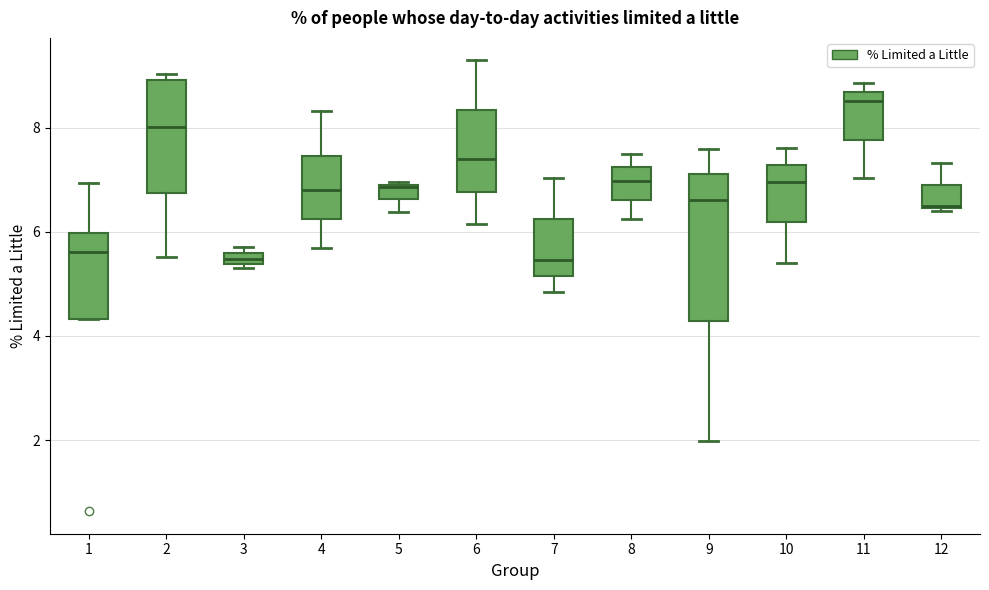

Where is the upper edge of the box at x = 10 on the y-axis? The values are not printed on the chart, so give them approximately, as read against the axis.

7.2